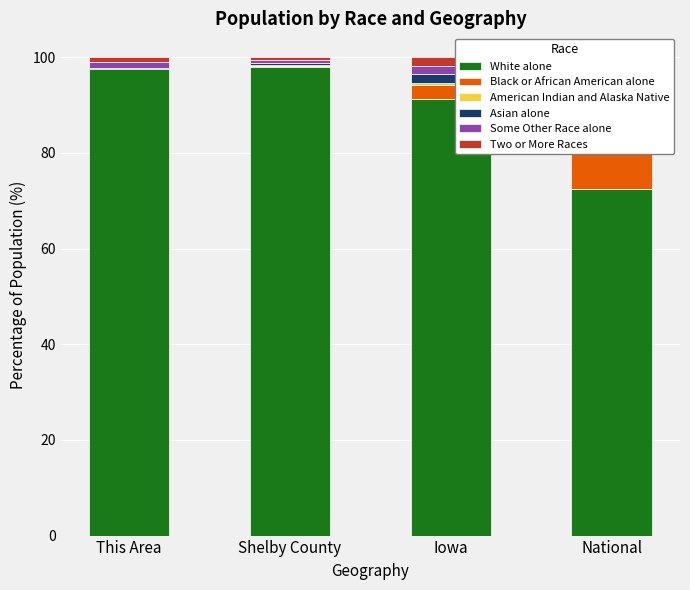

Where does the Black or African American alone series first go above 2?

Iowa